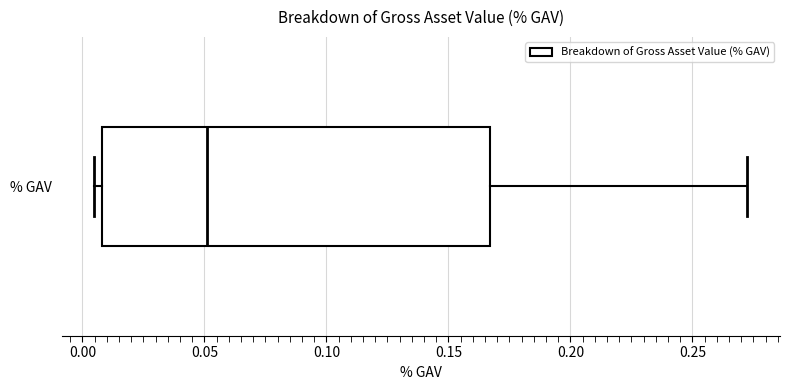

Where does the right whisker of the box for % GAV end on the x-axis? The values are not printed on the chart, so give them approximately, as read against the axis.

0.275